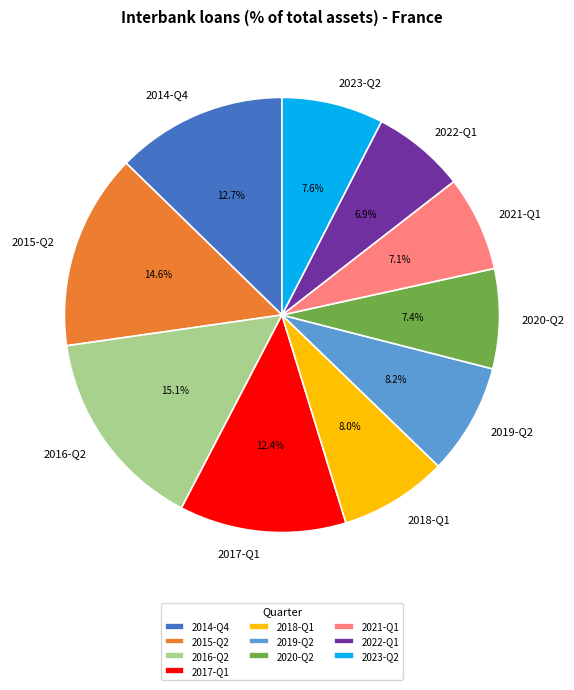

True or false: 2020-Q2 accounts for 13% of the total.

False